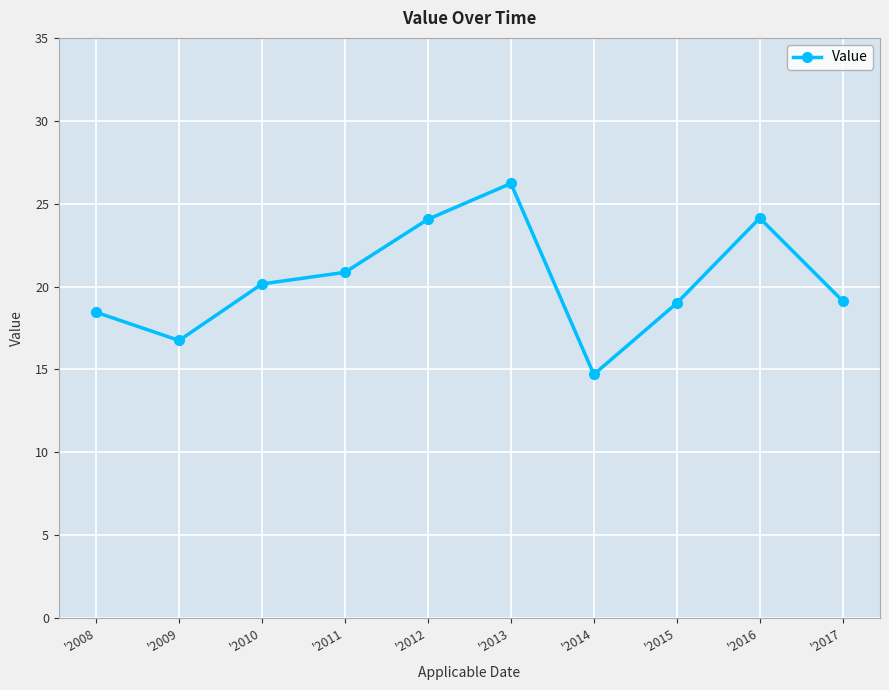

How many categories are shown in the chart?

10